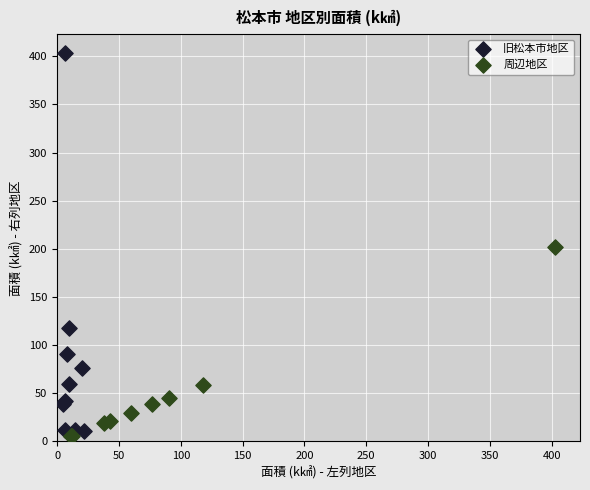

Which series has the widest spread of Y values?

旧松本市地区